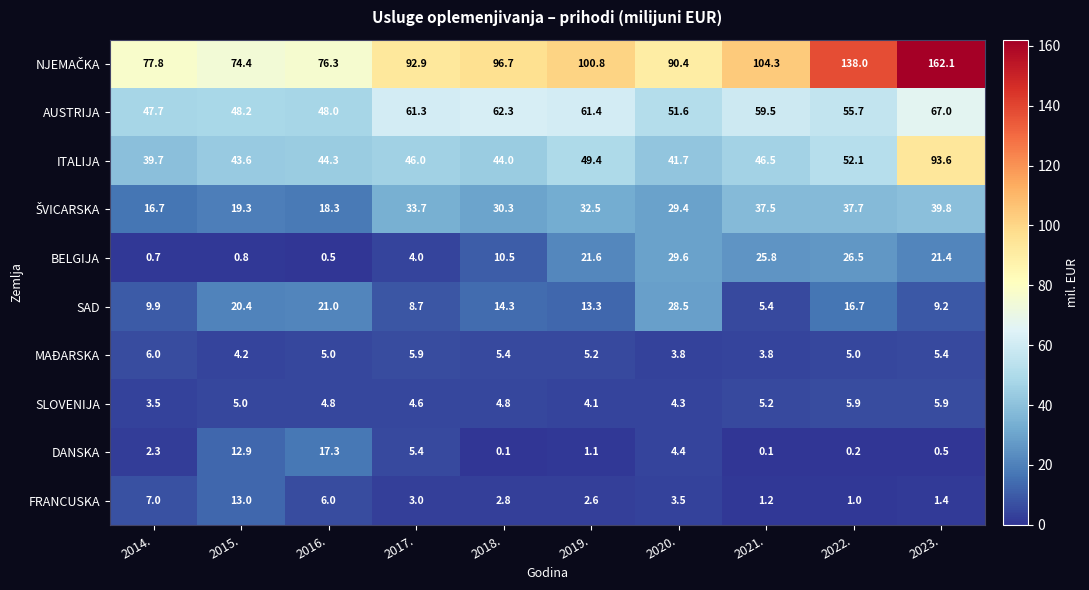

What is the difference between the maximum and minimum values in the SLOVENIJA series?

2.4